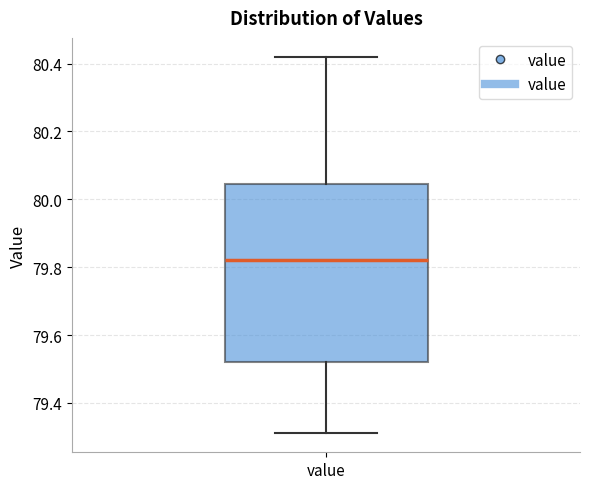

Where does the lower whisker of the box for value end on the y-axis? The values are not printed on the chart, so give them approximately, as read against the axis.

79.32